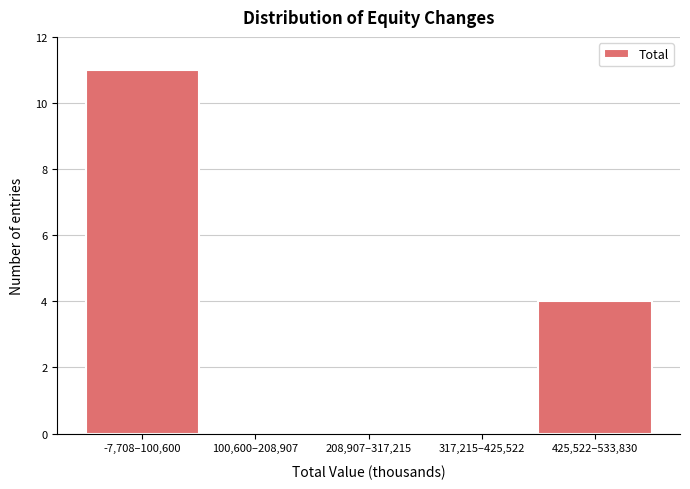

The value at -7,708–100,600 is 11. True or false?

True